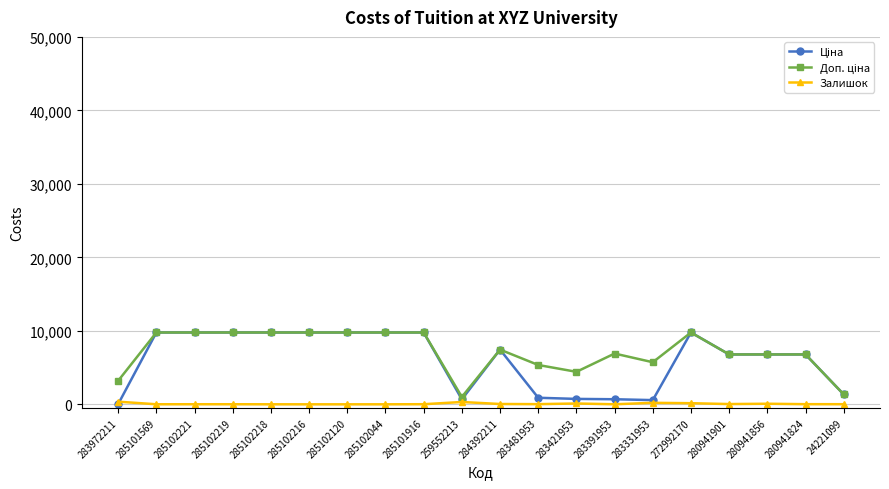

At how many categories does at least one series exceed 9045?

9